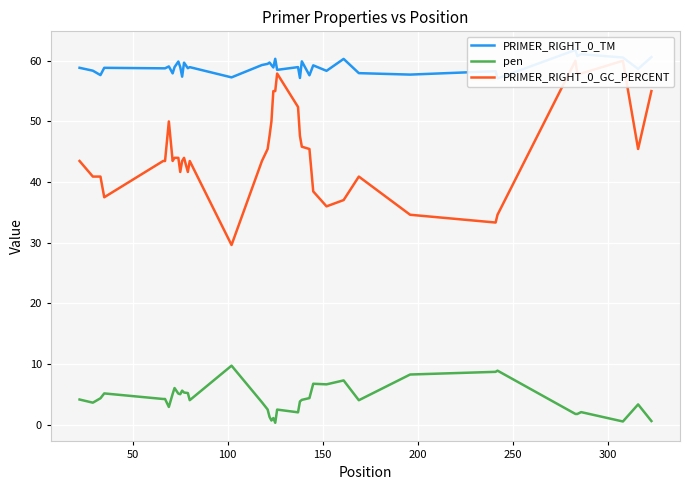

What is the difference between the maximum and minimum values in the pen series?

9.4